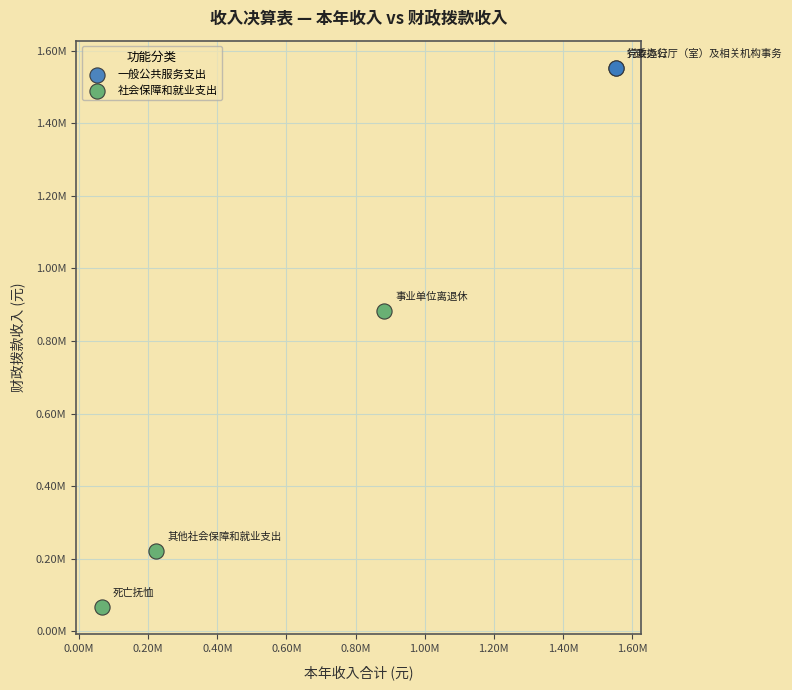

Which series reaches the minimum Y coordinate?

社会保障和就业支出